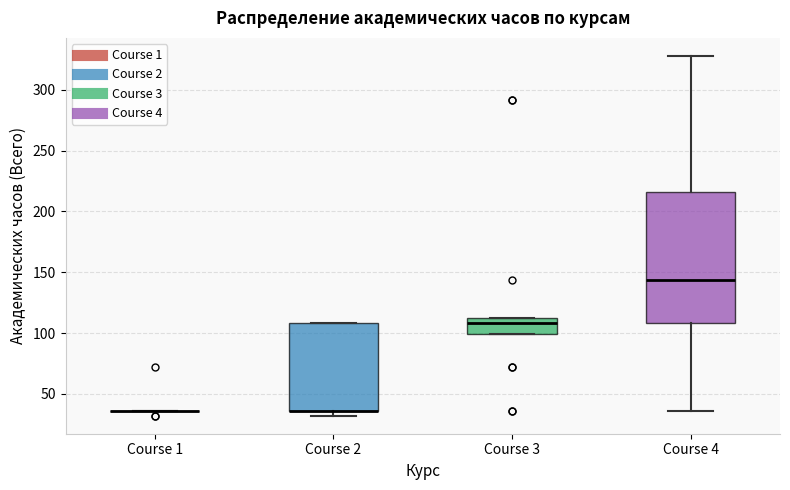

Comparing the boxes themselves (not the whiskers), which one is the tallest?

Course 4